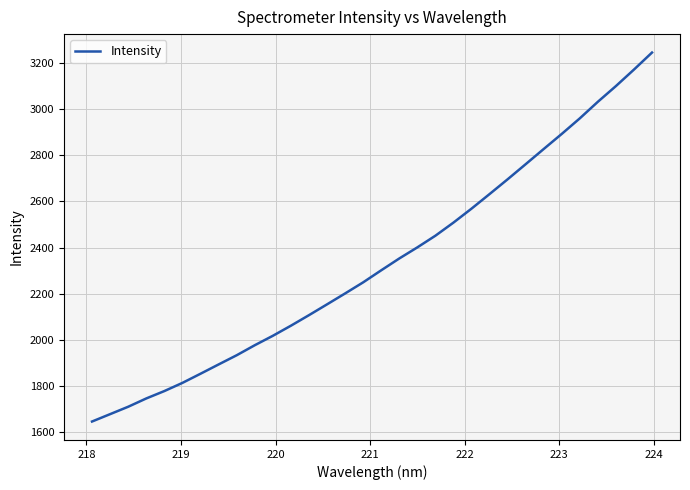

Reading right to left, what are all the values shown in this chart?

3246.2	3172.4	3100.8	3032.6	2960.7	2893.2	2827.6	2761.7	2696.1	2632.0	2568.7	2508.1	2451.2	2400.6	2352.4	2301.1	2248.8	2200.6	2153.2	2106.3	2060.5	2016.7	1975.8	1932.3	1892.4	1852.0	1812.4	1776.8	1744.8	1708.7	1676.7	1644.6